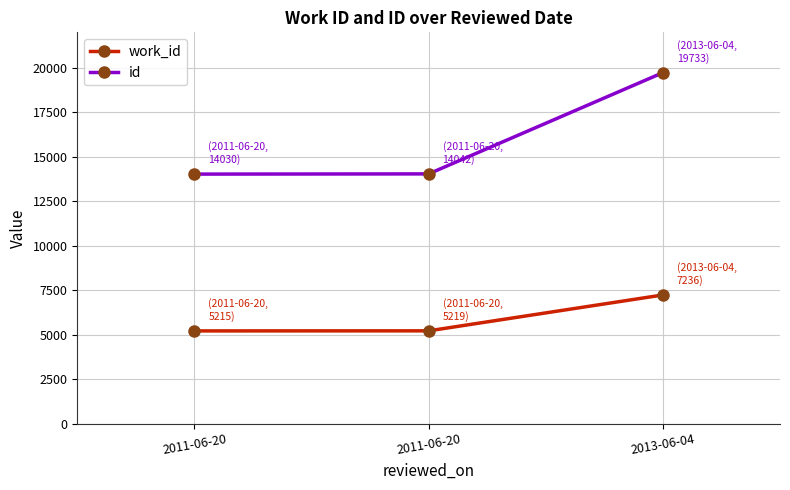

What are all the series names shown in the legend?

work_id, id